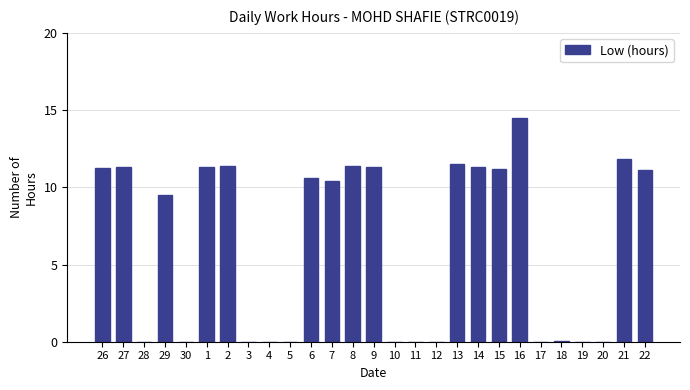

Approximately how many times larger is the value at 22 compared to 1?

1.0